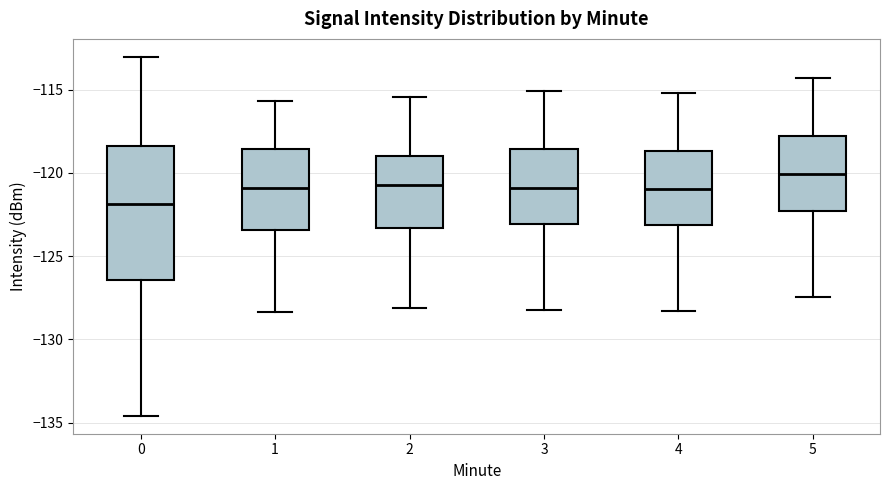

Reading left to right, read every box against the y-axis: the position of its median line, the range the box covers, and the ends of its whiskers. The values are not printed on the chart, so give them approximately, as read against the axis.

0: median -122.0, box -126.5 to -118.5, whiskers -134.5 to -113.0
1: median -121.0, box -123.5 to -118.5, whiskers -128.5 to -115.5
2: median -120.5, box -123.5 to -119.0, whiskers -128.0 to -115.5
3: median -121.0, box -123.0 to -118.5, whiskers -128.0 to -115.0
4: median -121.0, box -123.0 to -118.5, whiskers -128.5 to -115.0
5: median -120.0, box -122.5 to -118.0, whiskers -127.5 to -114.5